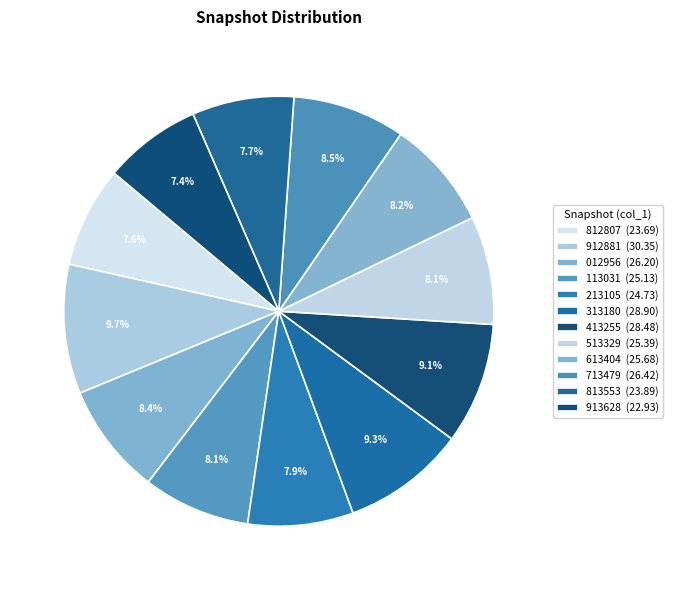

How many segments does this pie chart have?

12